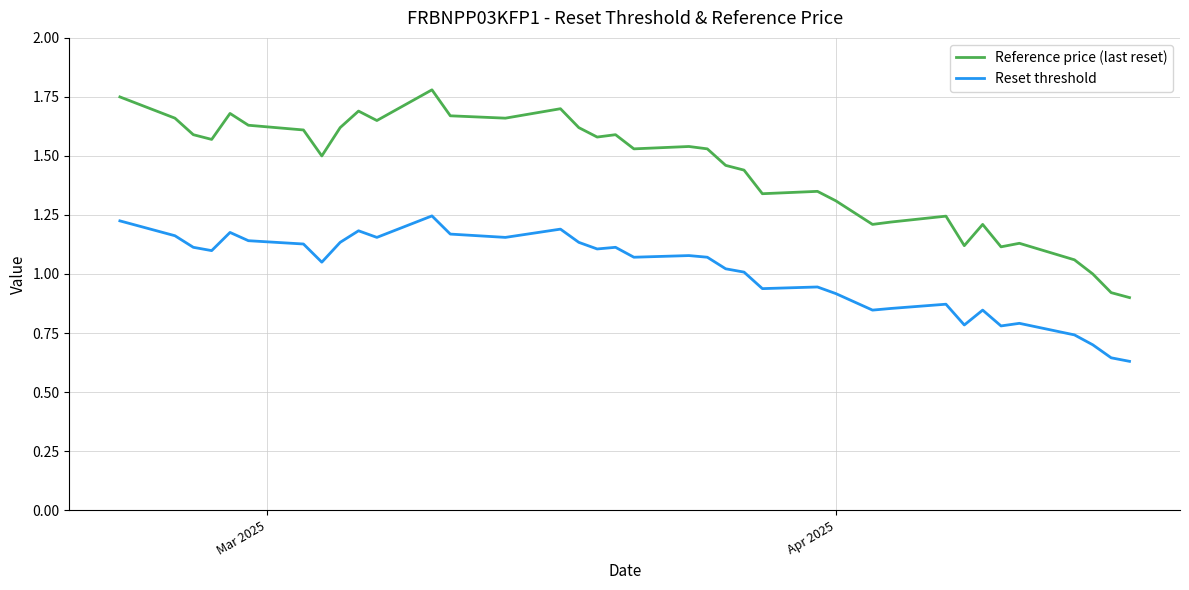

True or false: Reference price (last reset) and Reset threshold intersect in this chart.

False